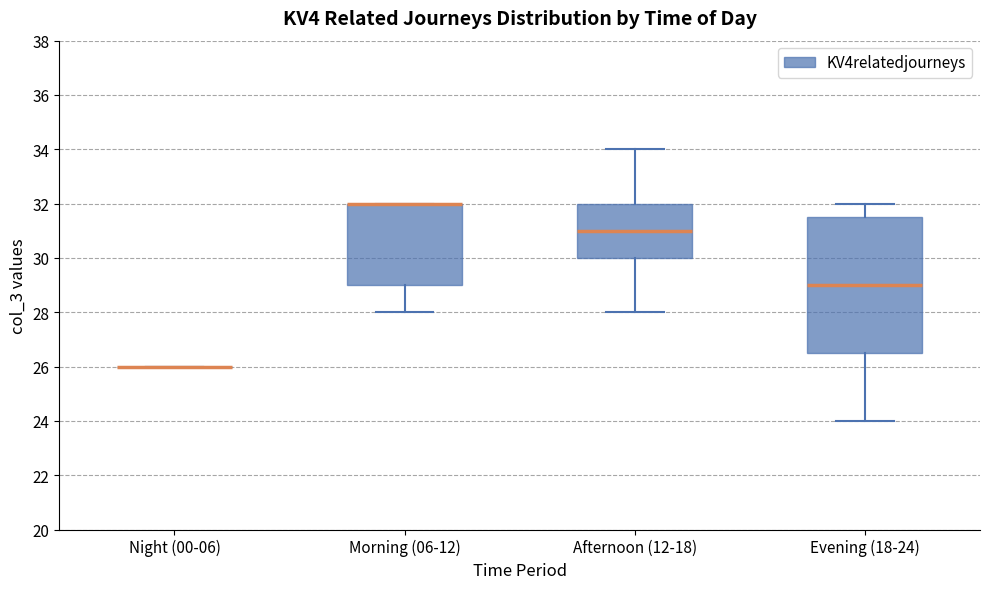

Reading left to right, transcribe this box plot: for each box, give where its median line is, the range the box spans, and where its two whiskers end, as read against the y-axis. The values are not printed on the chart, so give them approximately, as read against the axis.

Night (00-06): box collapsed to a line at 26.0, whiskers 26.0 to 26.0
Morning (06-12): median 32.0 (drawn on the box's upper edge), box 29.0 to 32.0, whiskers 28.0 to 32.0
Afternoon (12-18): median 31.0, box 30.0 to 32.0, whiskers 28.0 to 34.0
Evening (18-24): median 29.0, box 26.6 to 31.6, whiskers 24.0 to 32.0